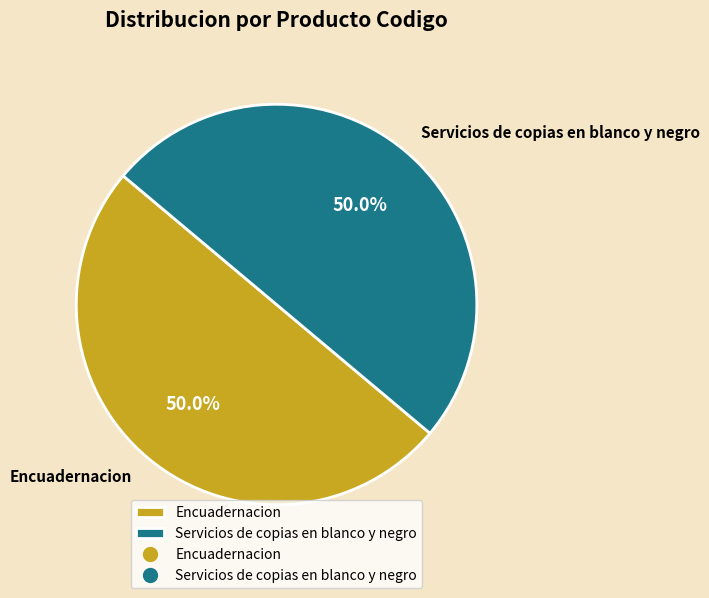

Is it true that Encuadernacion is 44% of the pie?

False